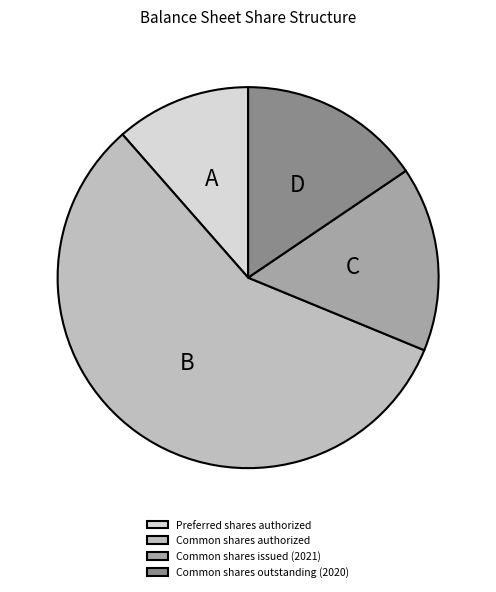

Is the sum of Common shares outstanding (2020) and Common shares issued (2021) greater than half?

No